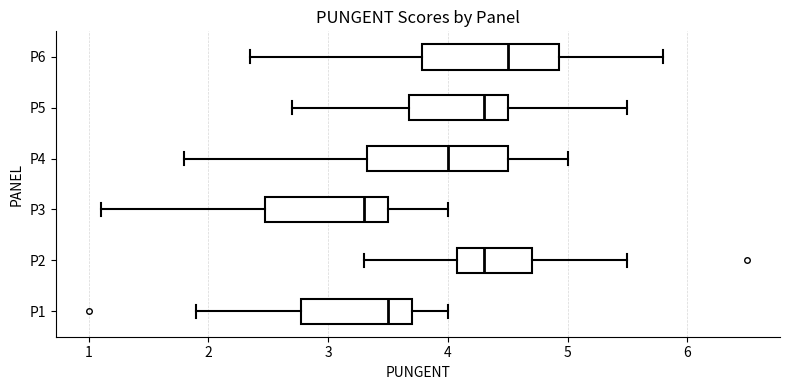

Reading bottom to top, read every box against the x-axis: the position of its median line, the range the box covers, and the ends of its whiskers. The values are not printed on the chart, so give them approximately, as read against the axis.

P1: median 3.5, box 2.8 to 3.7, whiskers 1.9 to 4.0
P2: median 4.3, box 4.1 to 4.7, whiskers 3.3 to 5.5
P3: median 3.3, box 2.5 to 3.5, whiskers 1.1 to 4.0
P4: median 4.0, box 3.3 to 4.5, whiskers 1.8 to 5.0
P5: median 4.3, box 3.7 to 4.5, whiskers 2.7 to 5.5
P6: median 4.5, box 3.8 to 4.9, whiskers 2.4 to 5.8